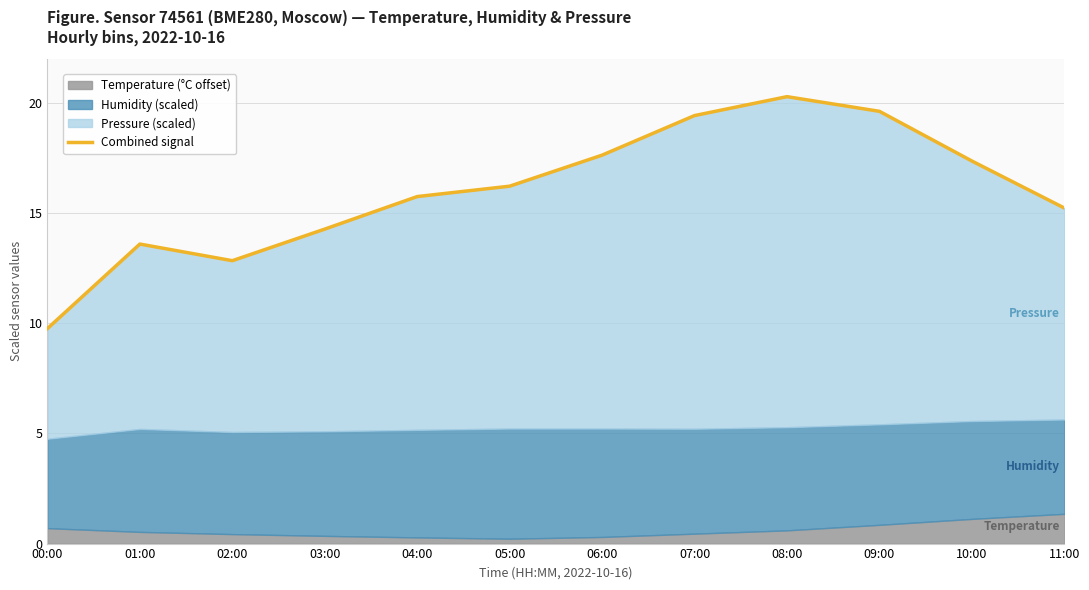

The value at 10:00 is 17.4. True or false?

True